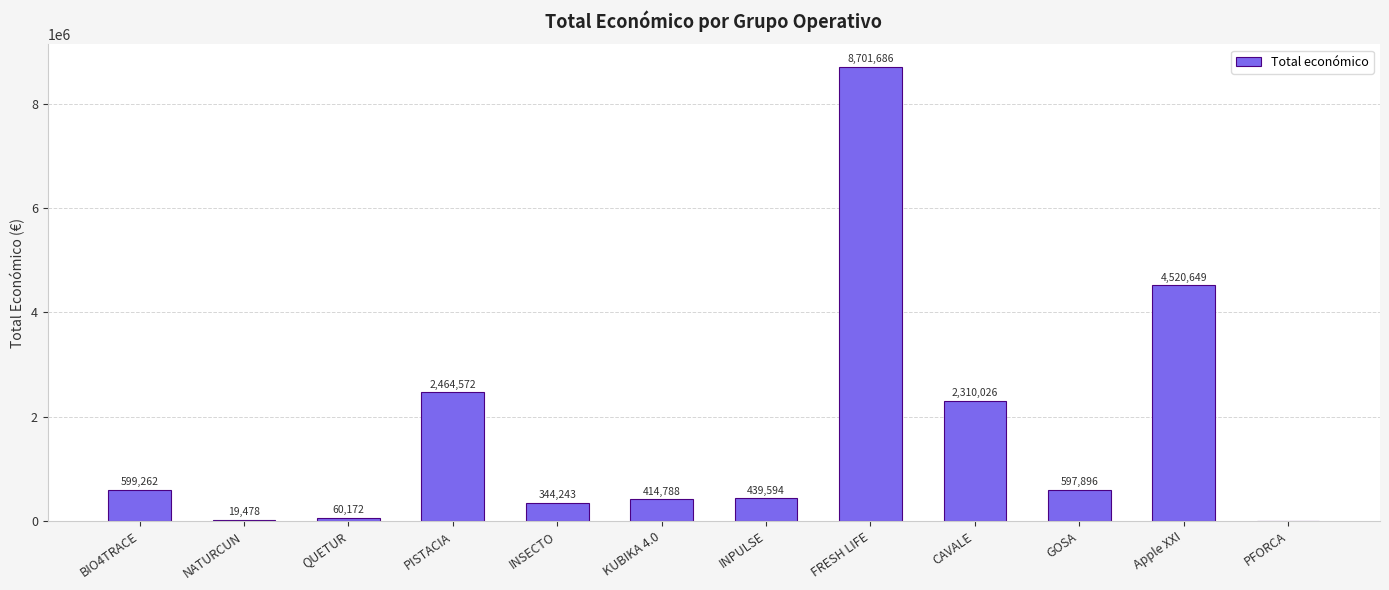

How many data points does each series have?

12